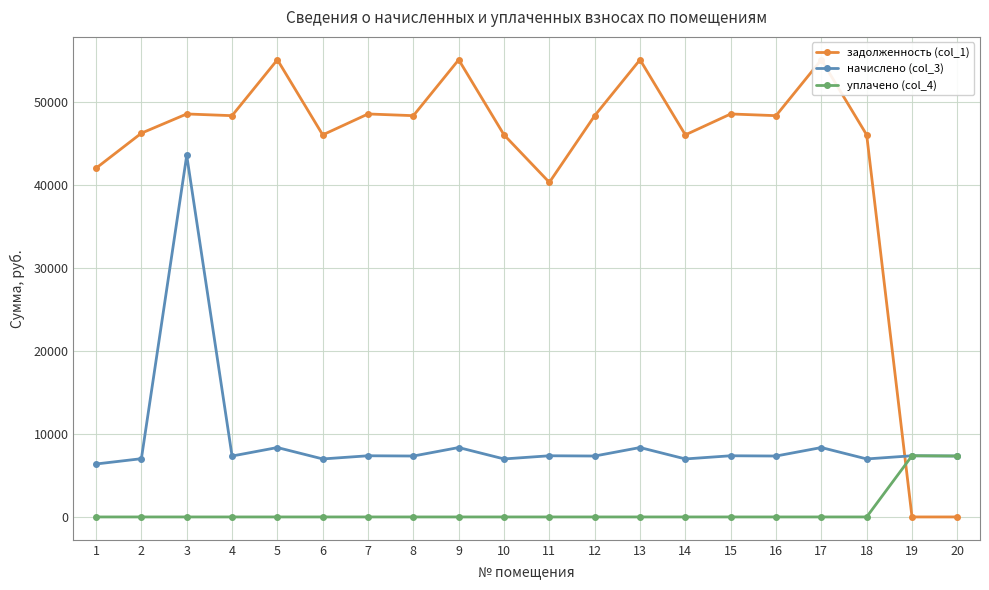

True or false: начислено (col_3) has more than 0 points higher than both neighbors.

True